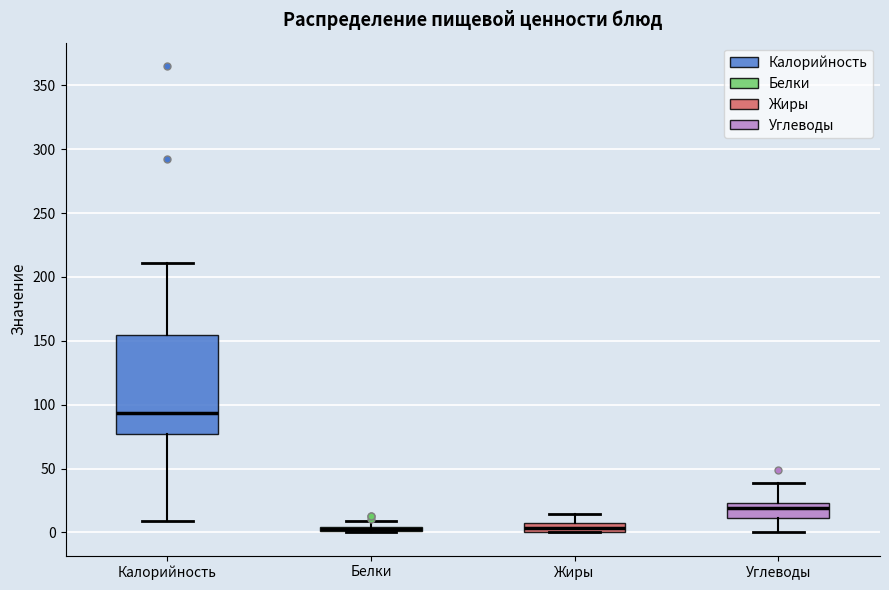

Which box is the tallest, from its lower edge to its upper edge?

Калорийность